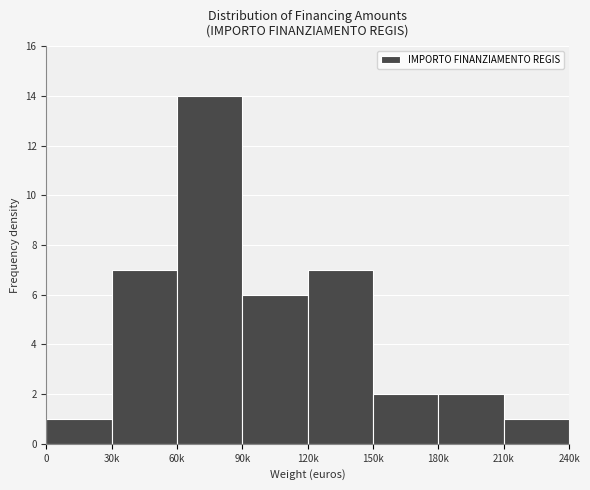

Reading left to right, extract all data points from this chart.

1	7	14	6	7	2	2	1